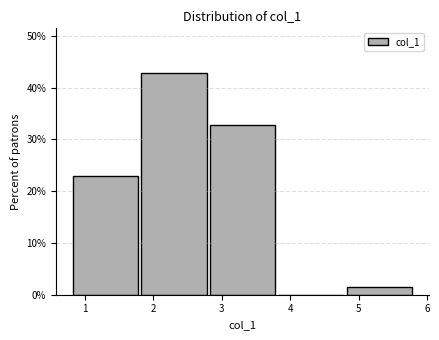

Reading left to right, list every bar in this chart as the range it spans on the x-axis followed by its height. Neither the bar edges nor the heights are printed on the chart, so give them approximately, as read against the axes.

0.8 to 1.8: 23
1.8 to 2.8: 43
2.8 to 3.8: 33
3.8 to 4.8: 0
4.8 to 5.8: 1